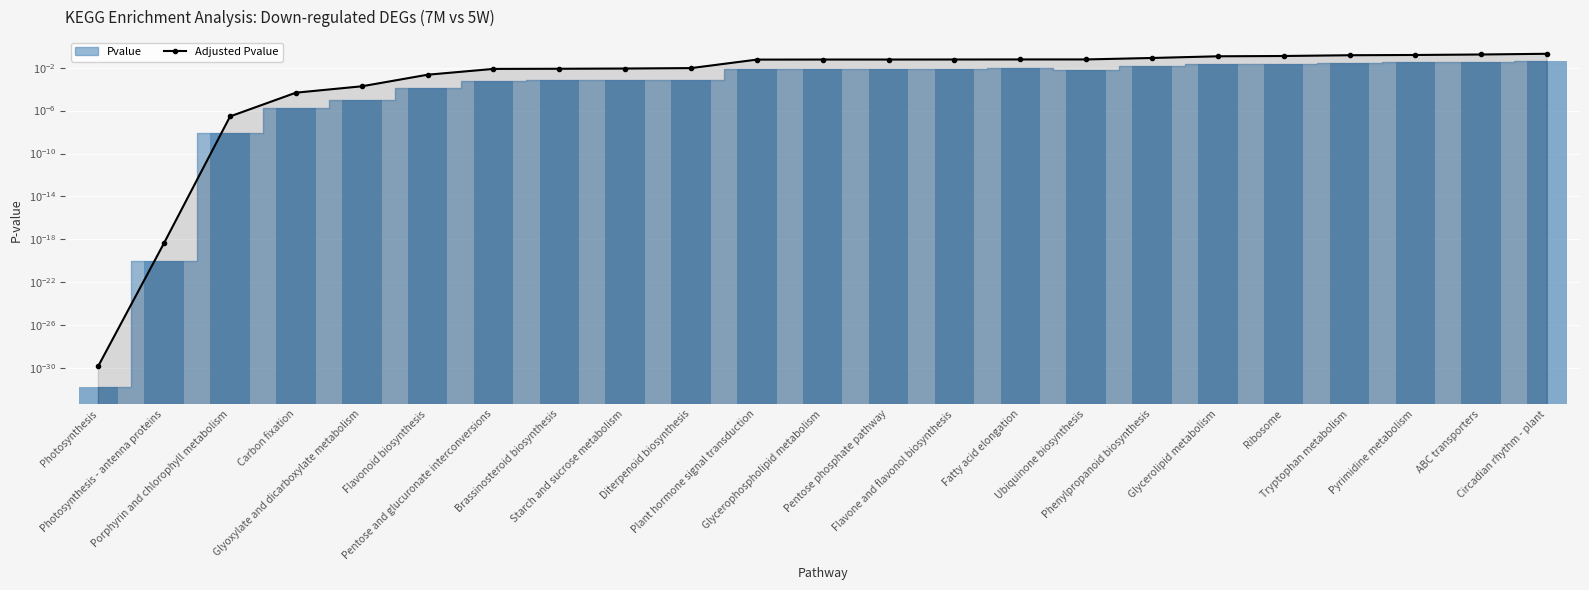

What is the label of the 13th bar from the left?

Pentose phosphate pathway